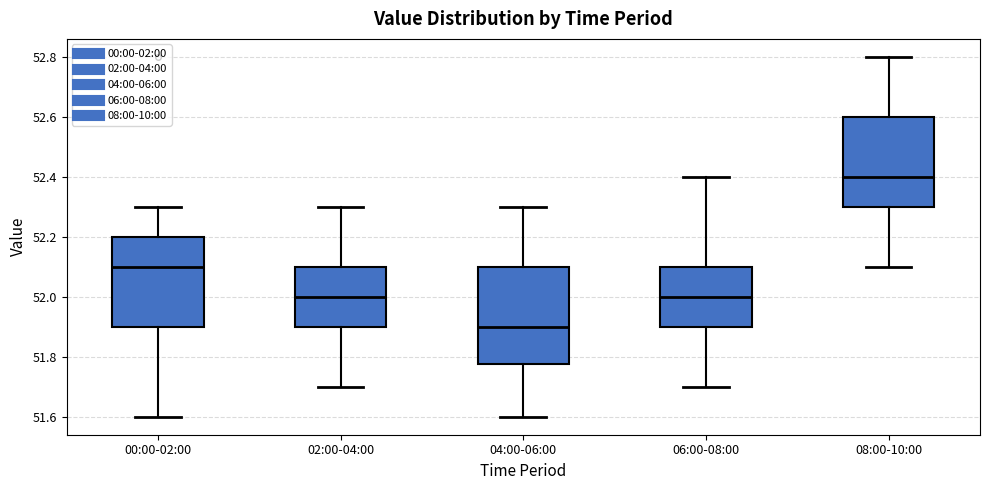

Which box is the tallest, from its lower edge to its upper edge?

04:00-06:00